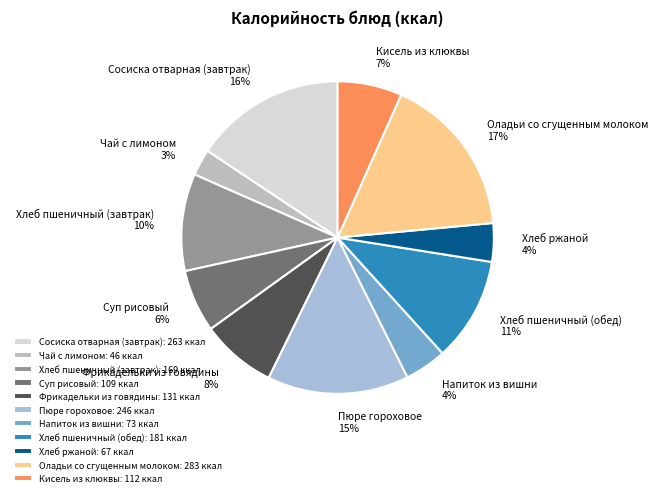

To the nearest percent, what is the combined percentage of Кисель из клюквы and Хлеб пшеничный (обед)?

17%